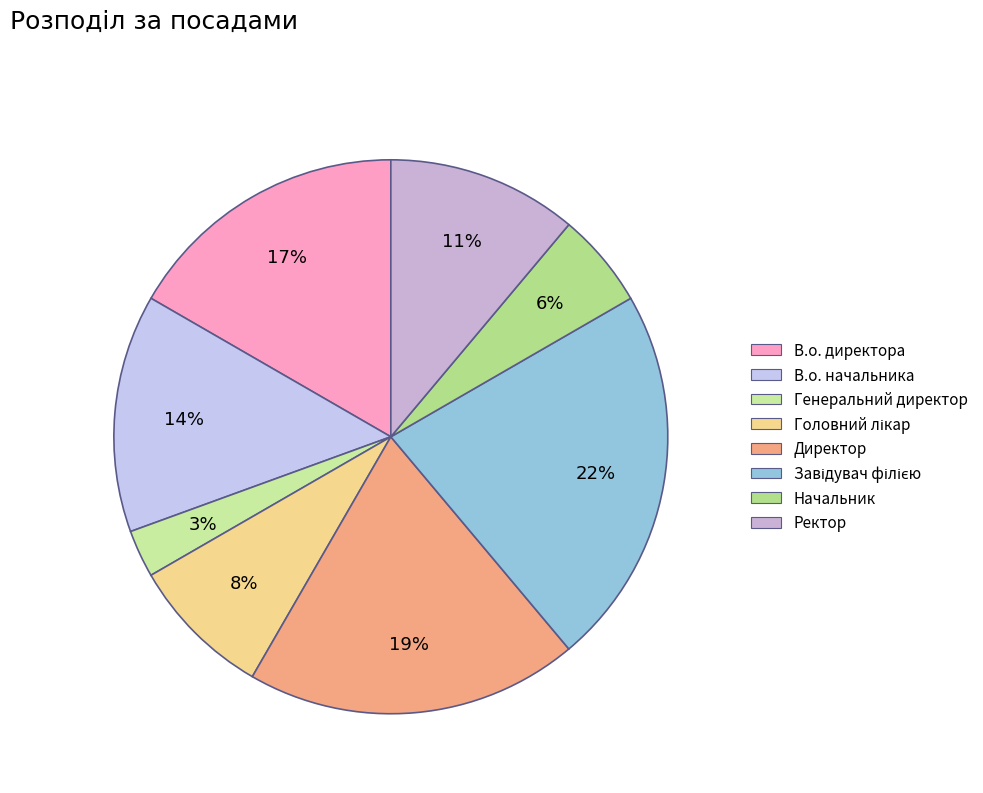

Which category has the smallest portion of the pie?

Генеральний директор